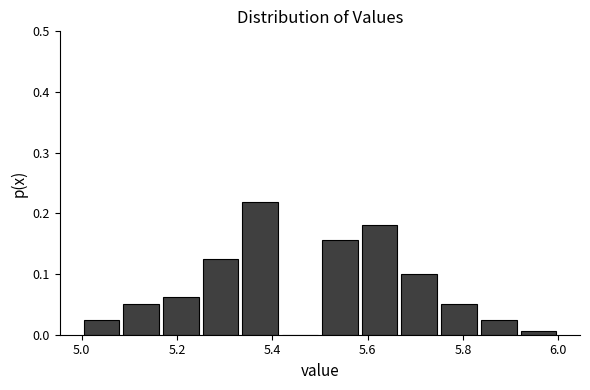

How tall is the bar that spans 5.34 to 5.42 on the x-axis? Neither the bar edges nor the heights are printed on the chart, so give them approximately, as read against the axes.

0.22